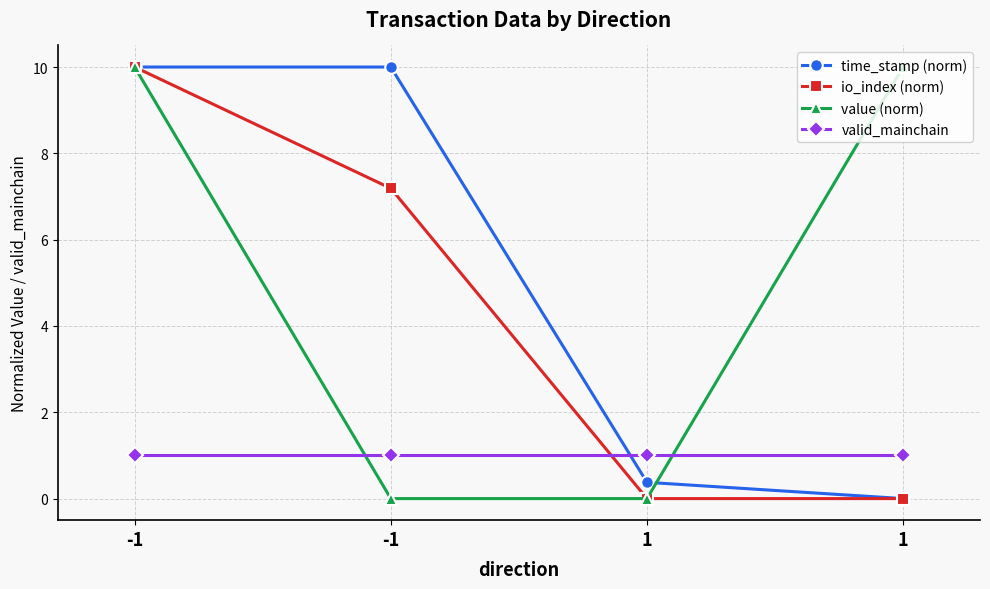

Which label corresponds to the smallest value in the chart?

1